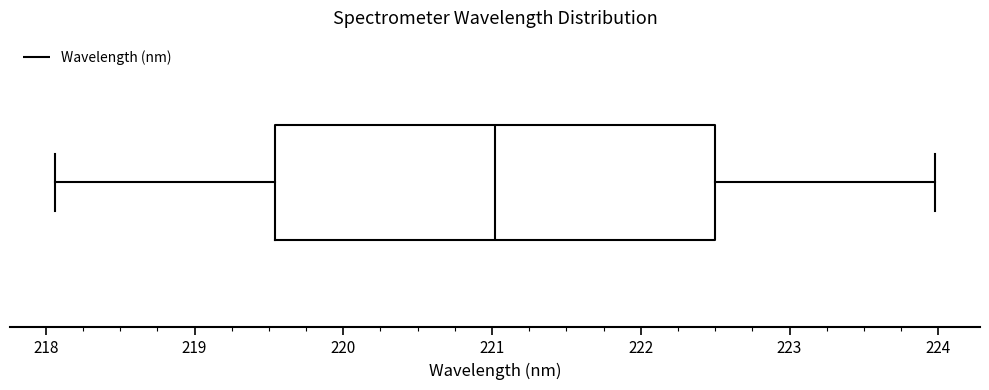

Transcribe this box plot: give where the median line is, the range the box spans, and where the two whiskers end, as read against the x-axis. The values are not printed on the chart, so give them approximately, as read against the axis.

median 221.0, box 219.5 to 222.5, whiskers 218.1 to 224.0